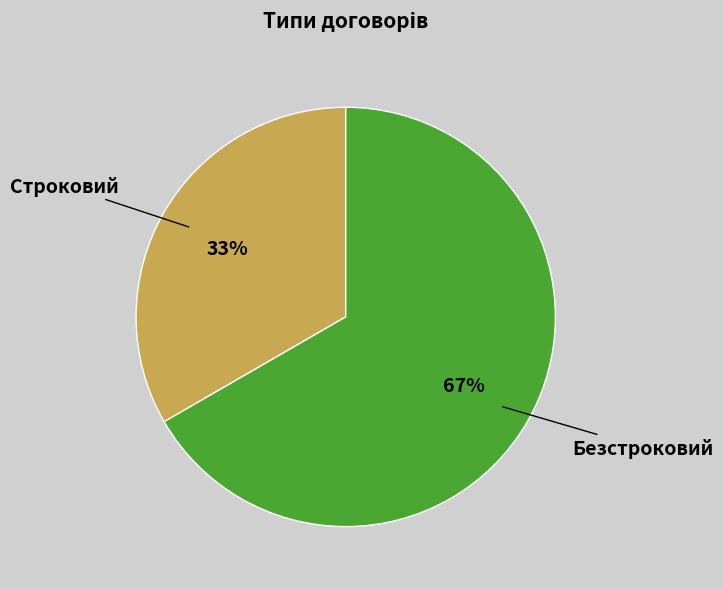

Which slice represents more than half of the pie?

Безстроковий